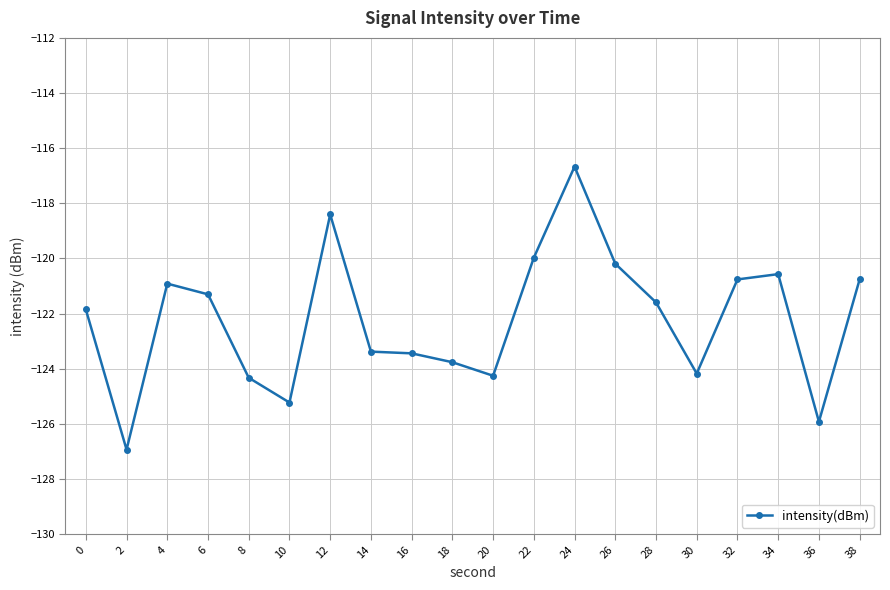

At which category does the data reach its first local valley?

2